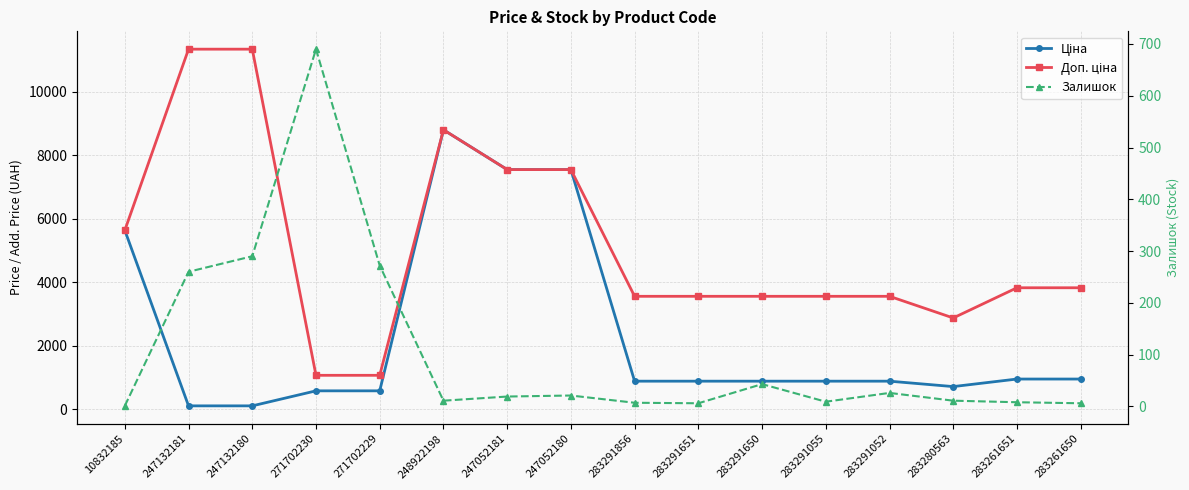

What is the difference between the highest and lowest values at 283291650?

3516.7